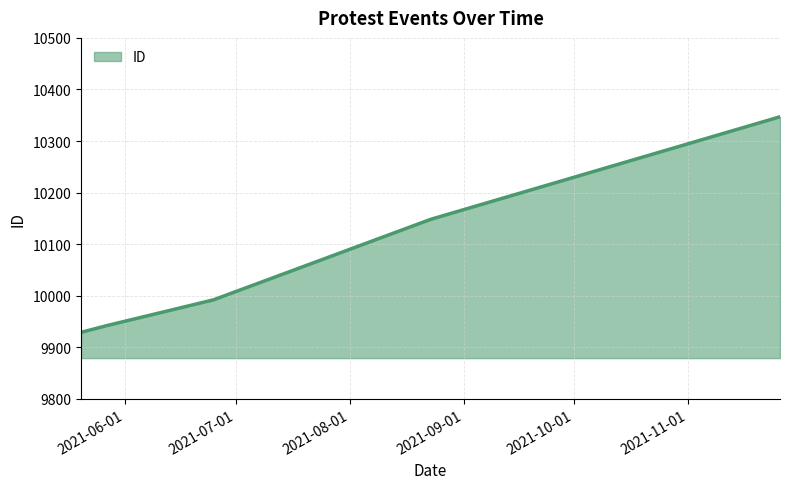

What is the greatest value displayed?

10347